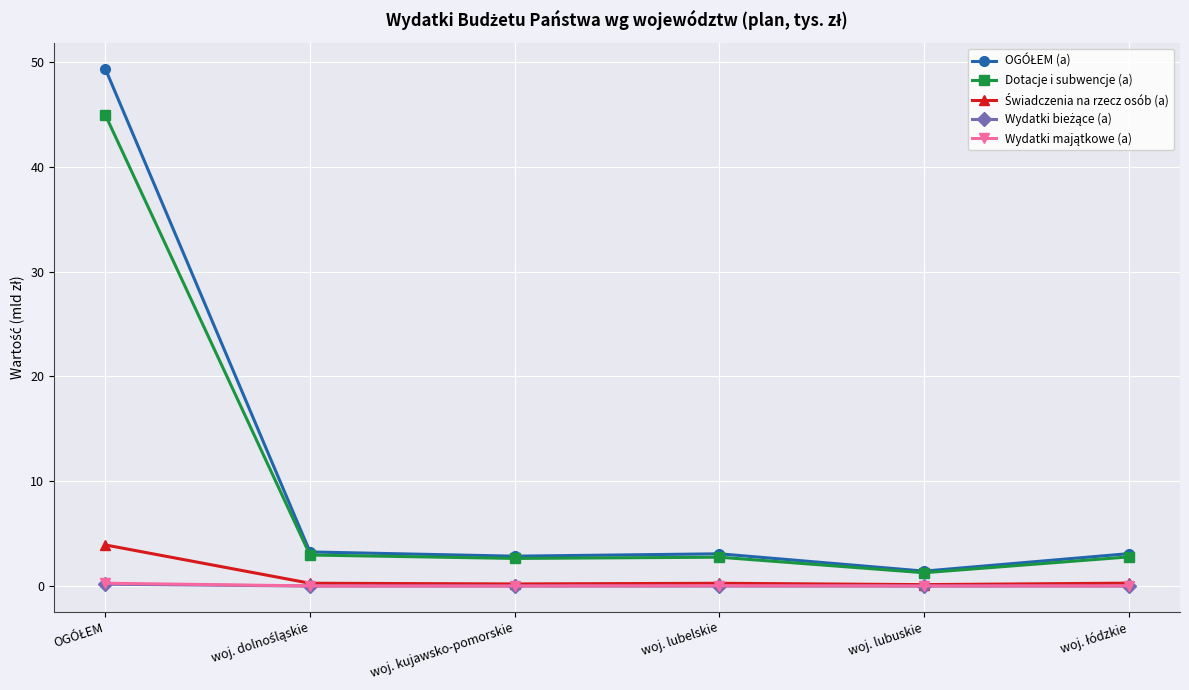

Does the chart have visible grid lines?

Yes